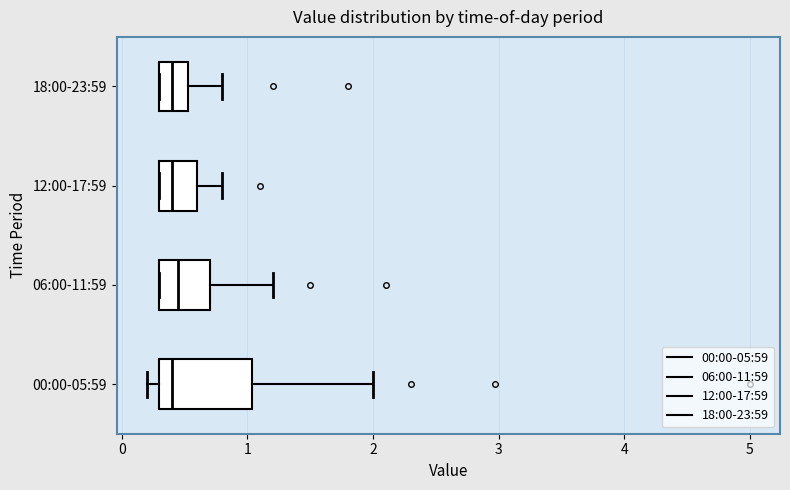

Where is the right edge of the box for 18:00-23:59 on the x-axis? The values are not printed on the chart, so give them approximately, as read against the axis.

0.5